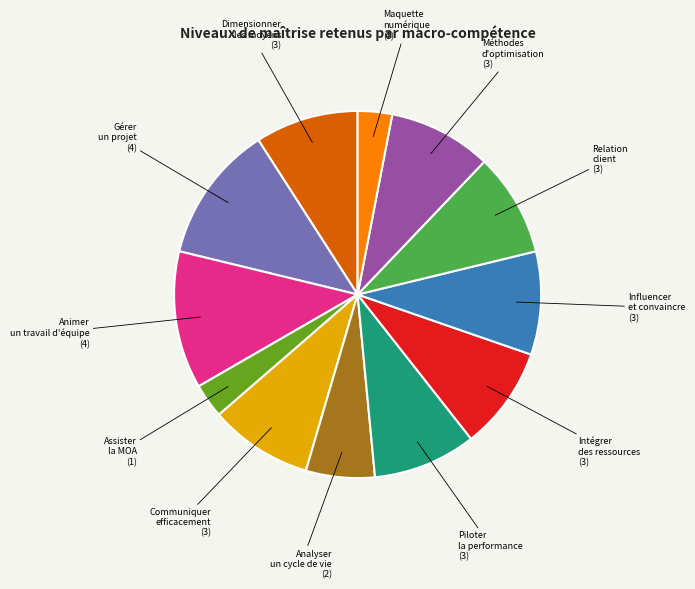

Does any single category account for the majority?

No